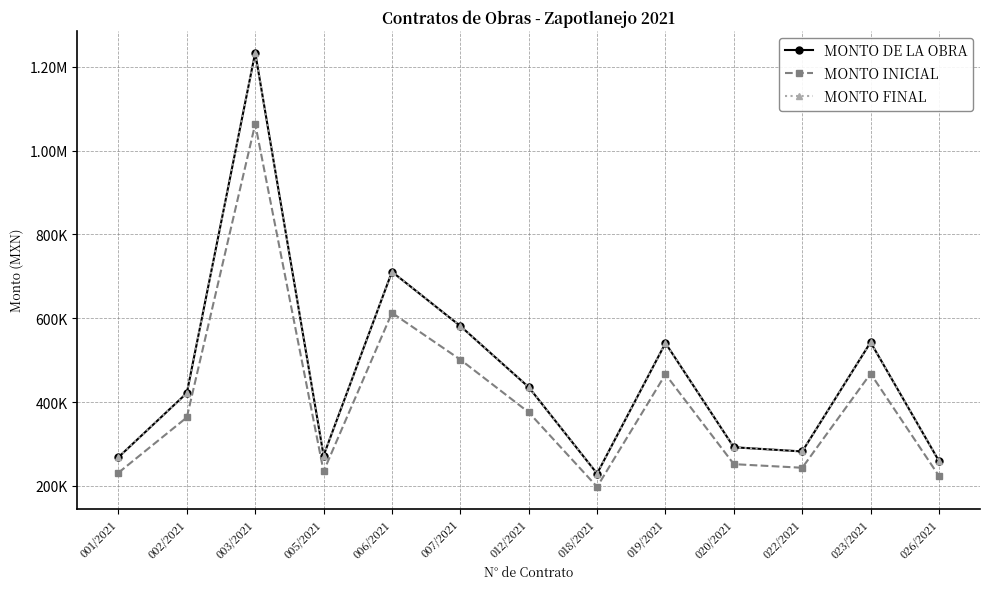

What is the label of the 11th point from the right?

003/2021